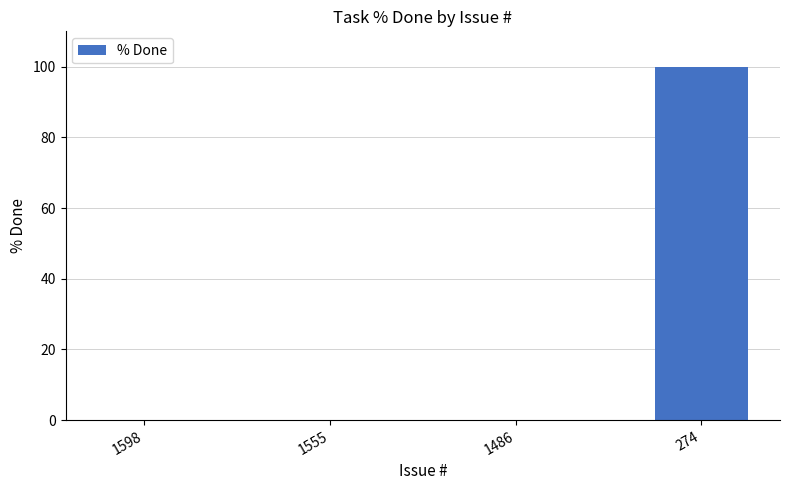

Reading left to right, what are all the values shown in this chart?

1598=0	1555=0	1486=0	274=100